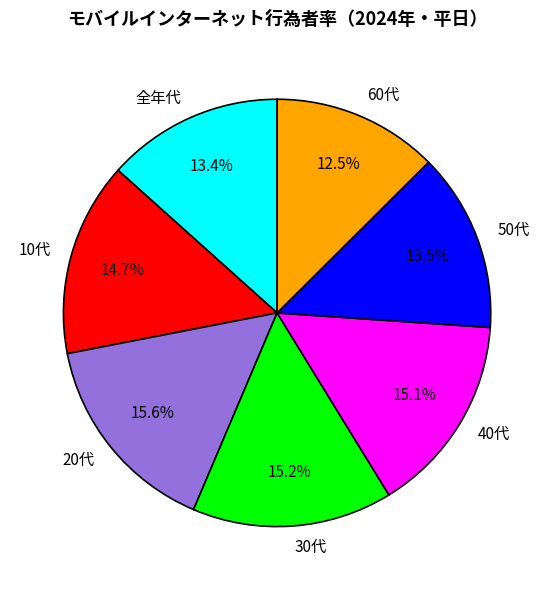

How many slices are in this pie chart?

7